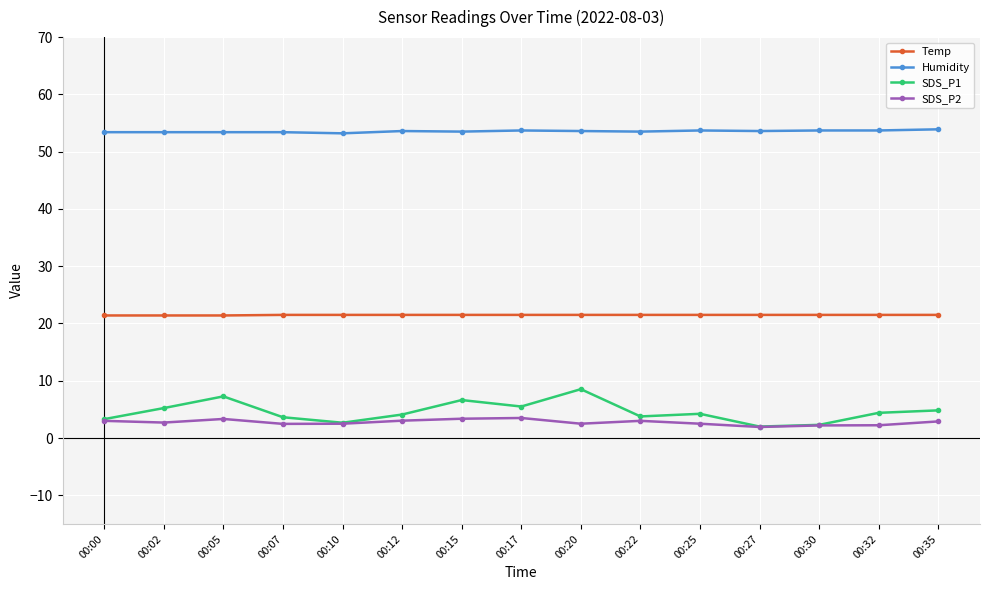

True or false: SDS_P1 and Temp intersect in this chart.

False